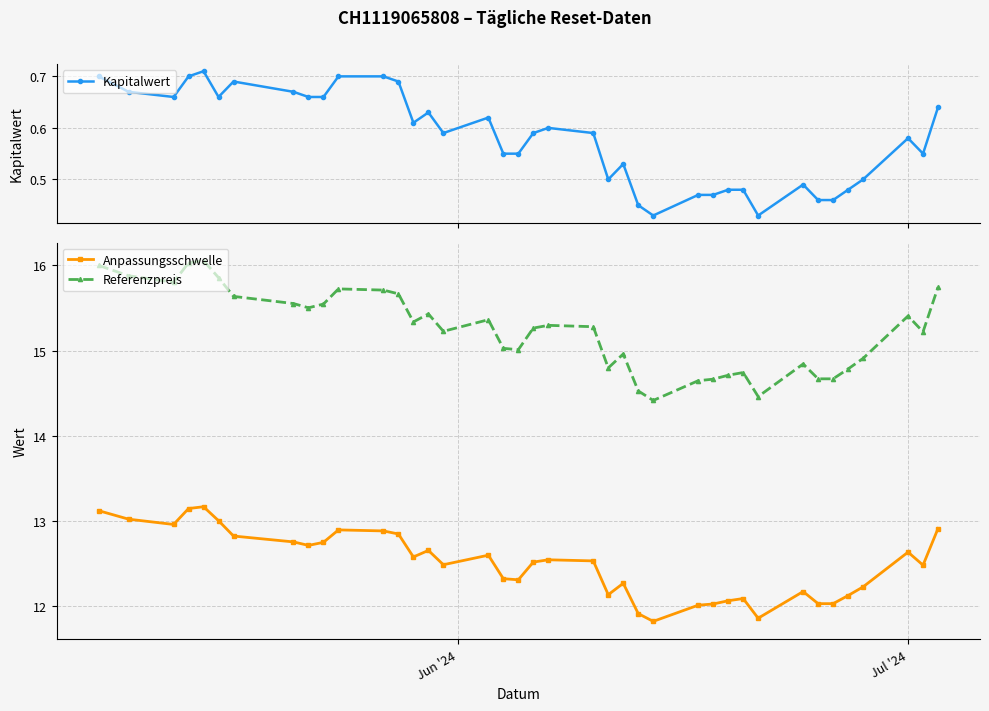

What is the difference between the second highest and second lowest values in the Kapitalwert series?

0.3